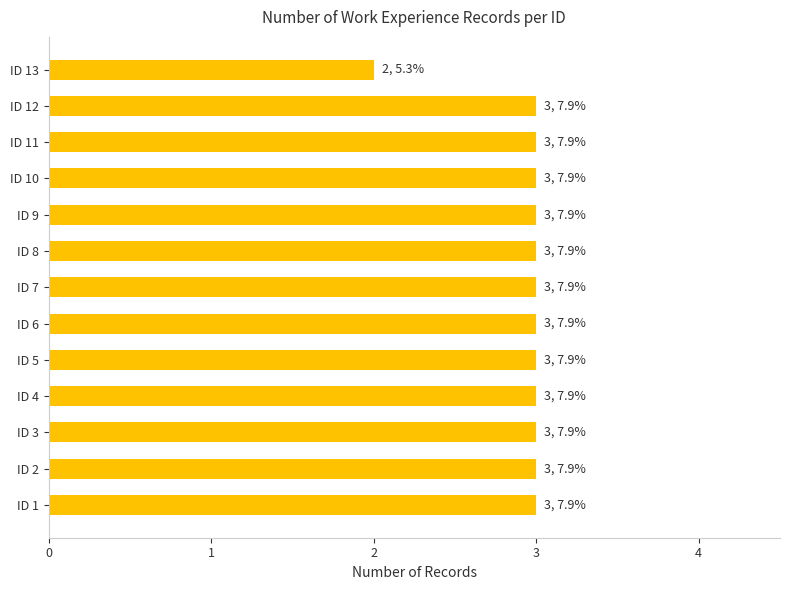

Where is the data nearest to the value 2?

ID 13